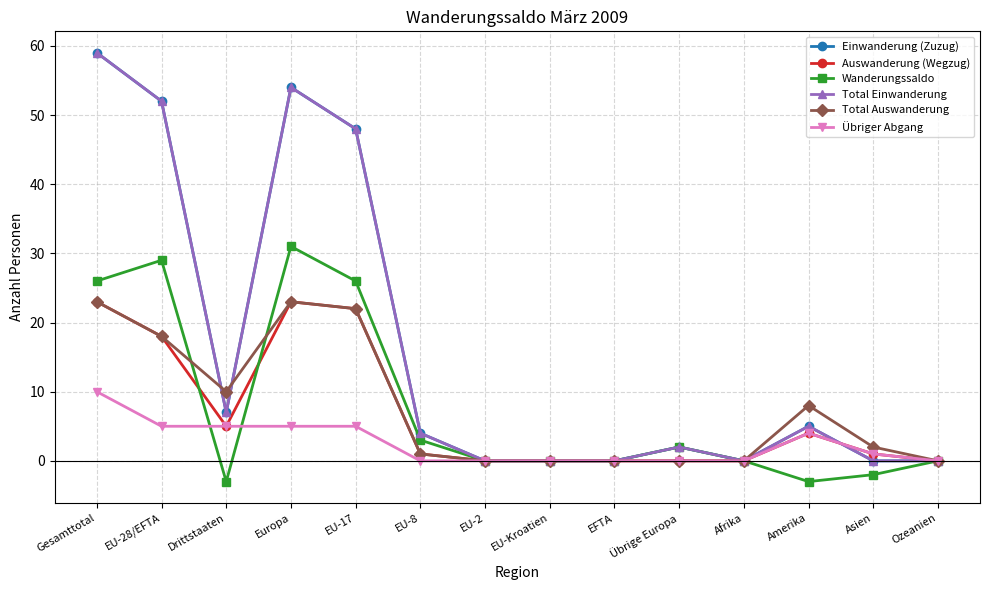

Is the value of Total Auswanderung at EU-17 greater than the value of Übriger Abgang at EU-28/EFTA?

Yes